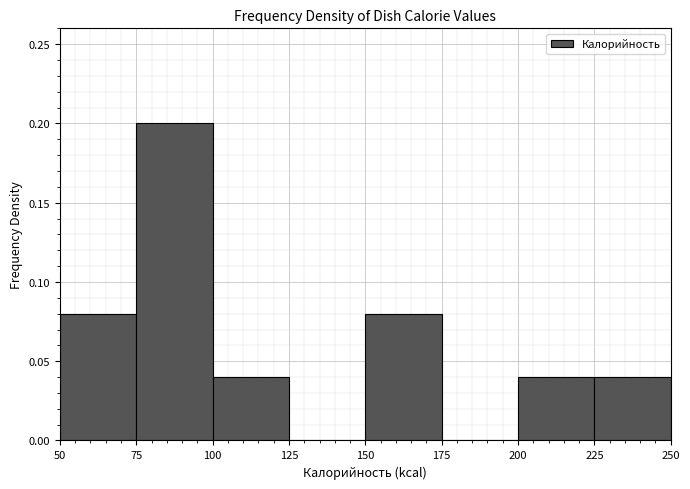

Reading left to right, list every bar in this chart as the range it spans on the x-axis followed by its height. The values are not printed on the chart, so give them approximately, as read against the axis.

50 to 75: 0.08
75 to 100: 0.20
100 to 125: 0.04
125 to 150: 0
150 to 175: 0.08
175 to 200: 0
200 to 225: 0.04
225 to 250: 0.04